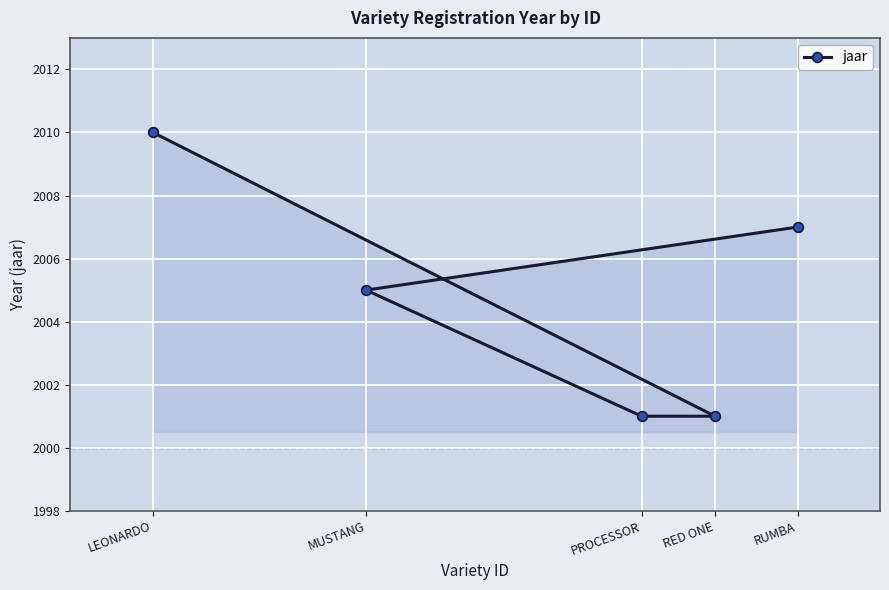

How many lines are shown in the chart?

1